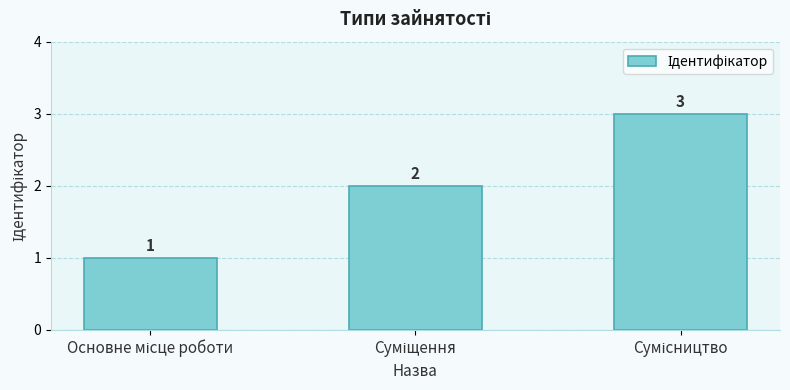

Reading right to left, transcribe all the data shown in this chart.

3	2	1